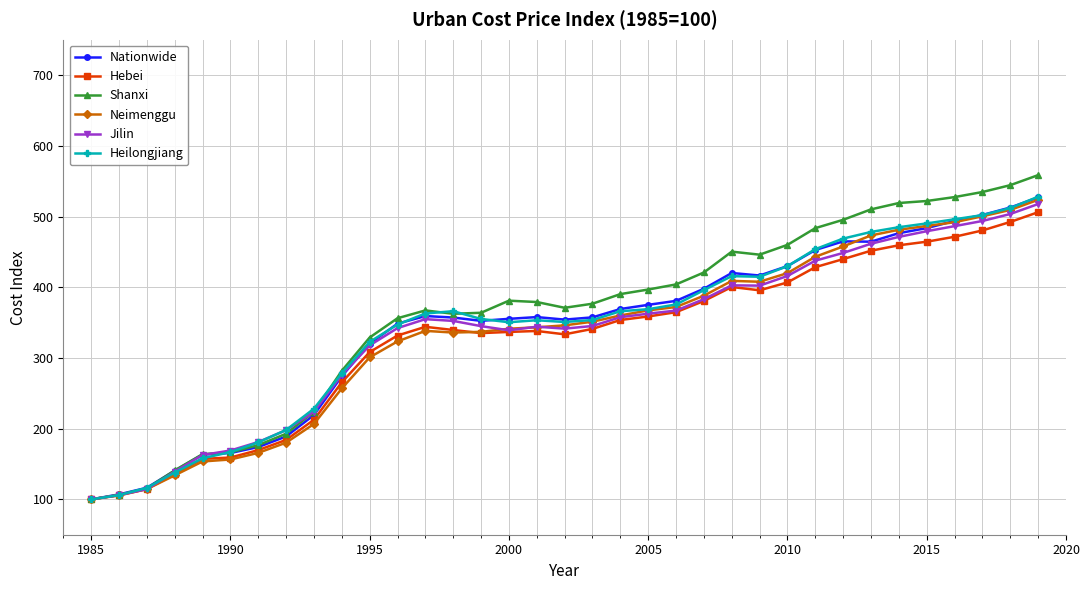

How many categories are shown in the chart?

35